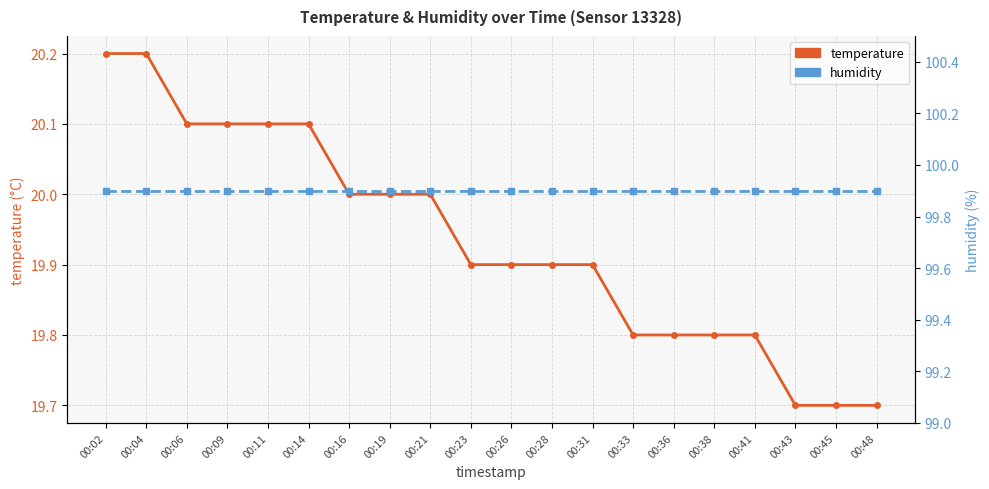

Where is temperature nearest to the value 19?

00:43